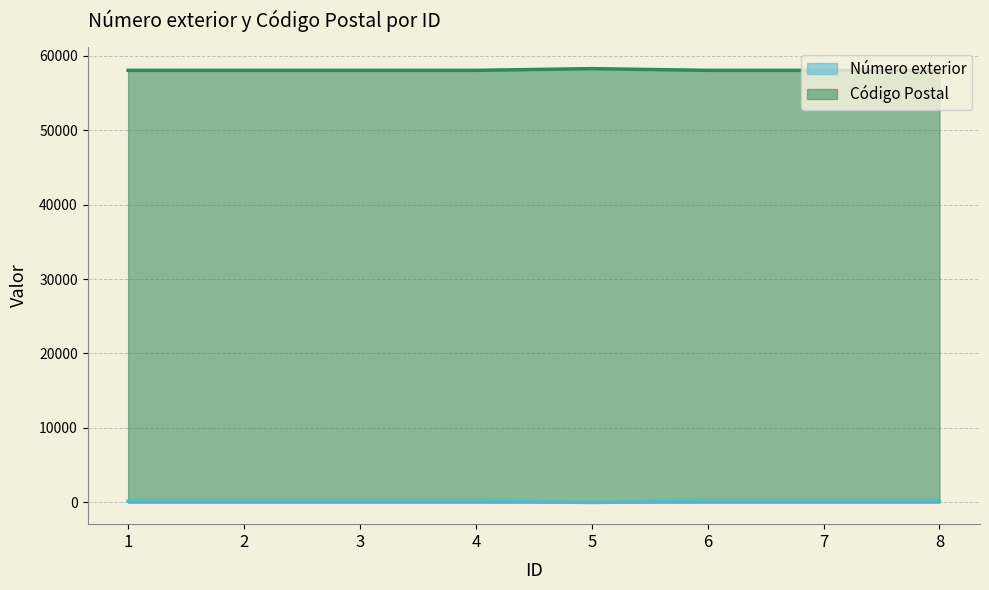

Where is the first local maximum for Código Postal?

2